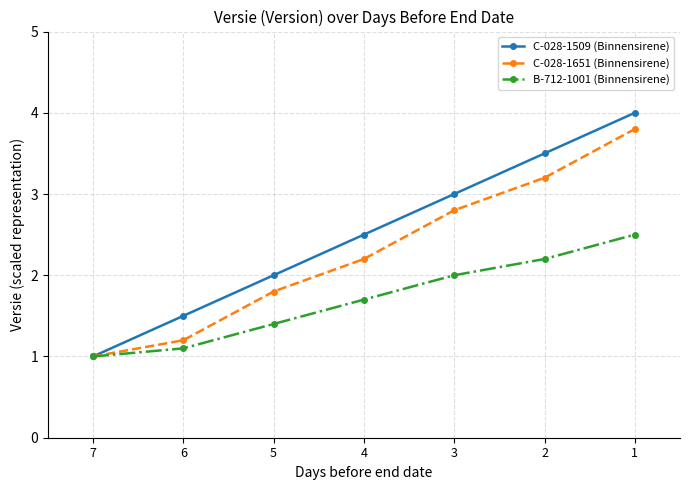

Which series changed the most between 6 and 5?

C-028-1651 (Binnensirene)